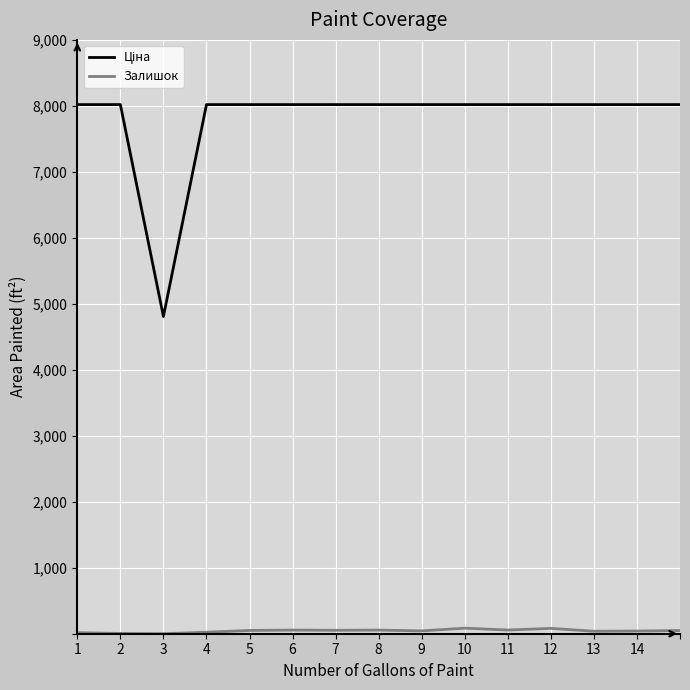

What is the maximum value shown in the chart?

8019.3